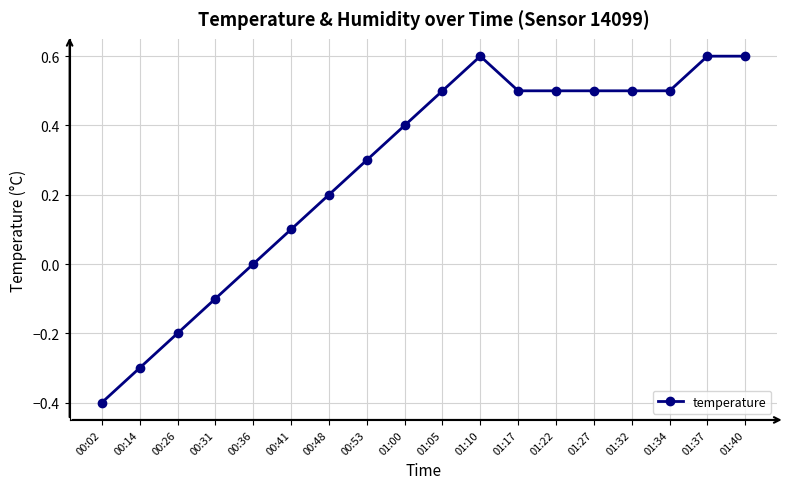

Count the number of categories in the chart.

18